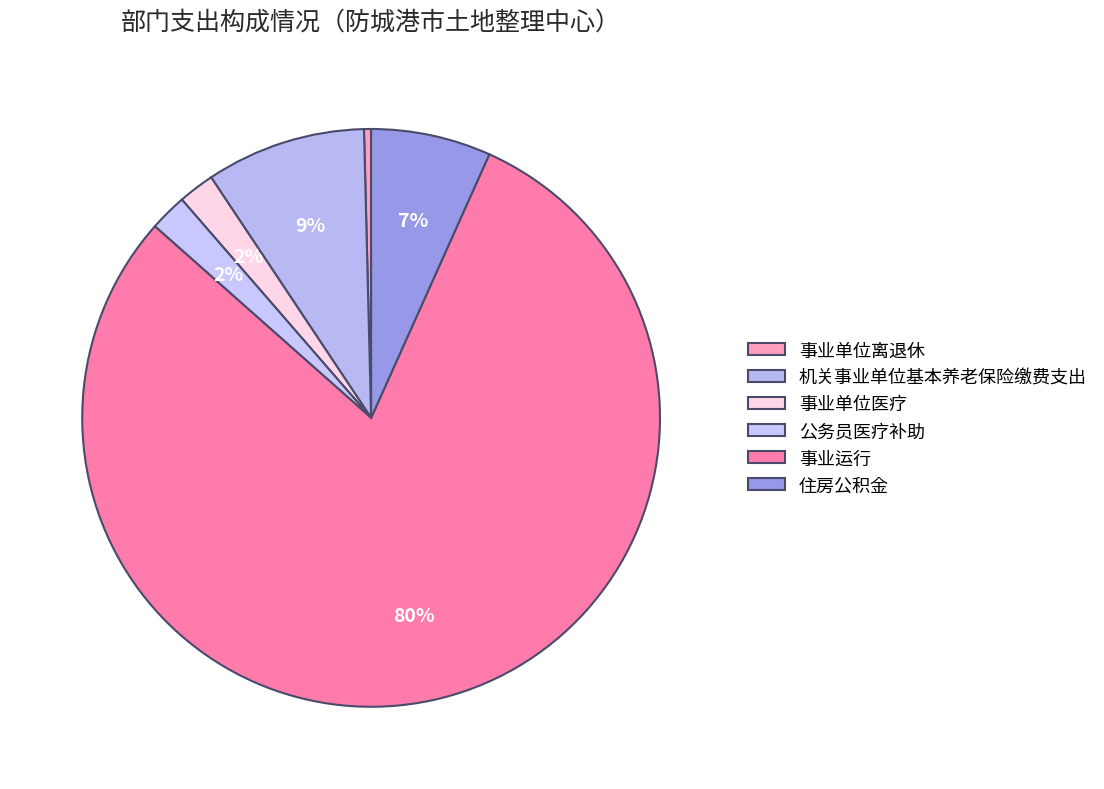

The 公务员医疗补助 slice represents 13% of the pie. True or false?

False